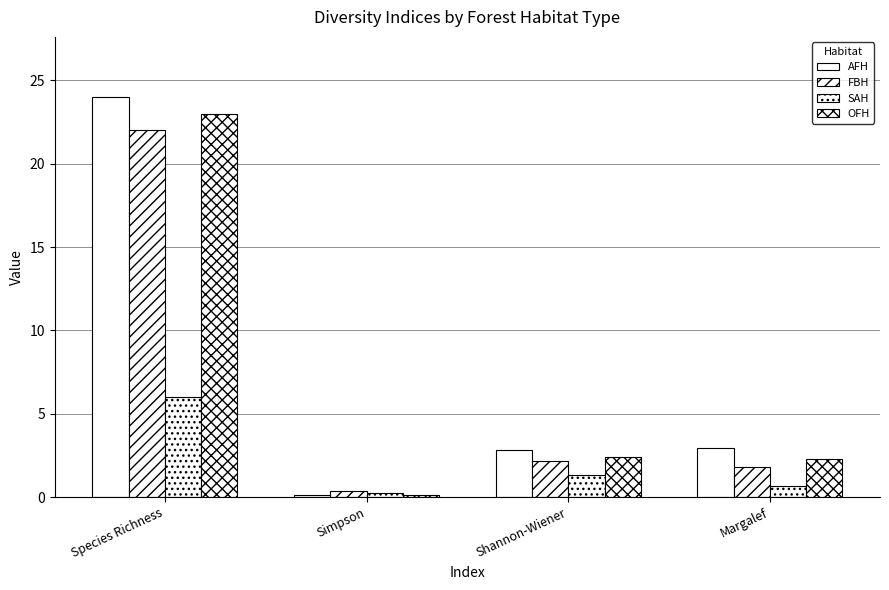

What is the approximate value of SAH at Margalef?

0.7